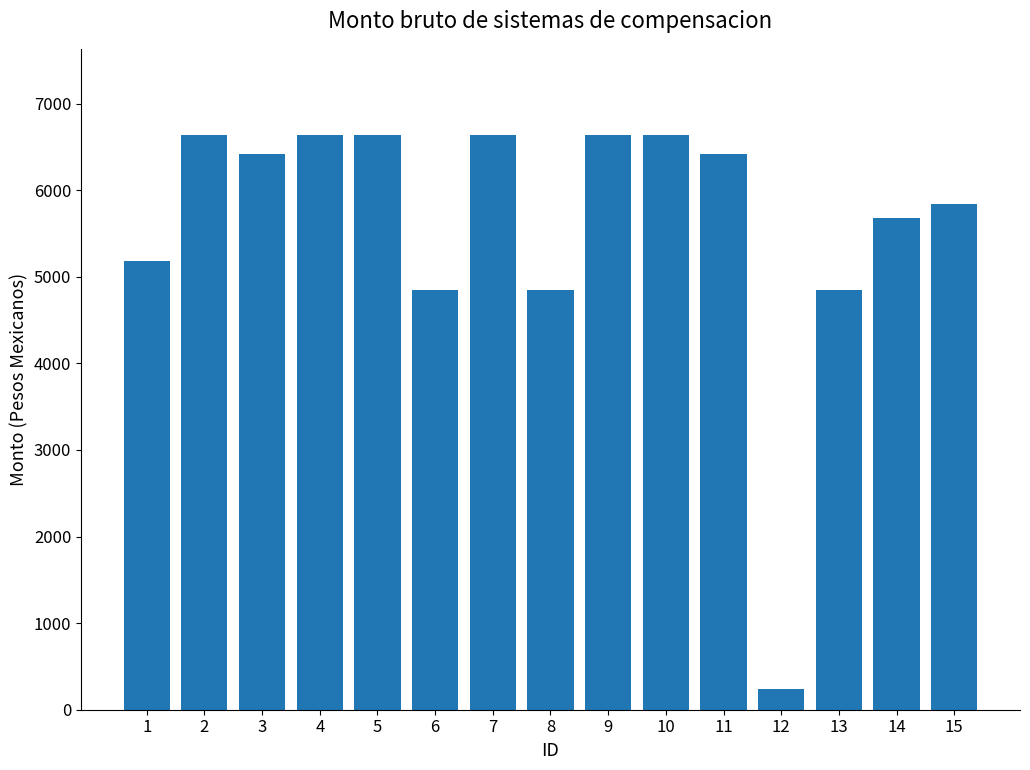

What is the smallest value displayed?

235.0